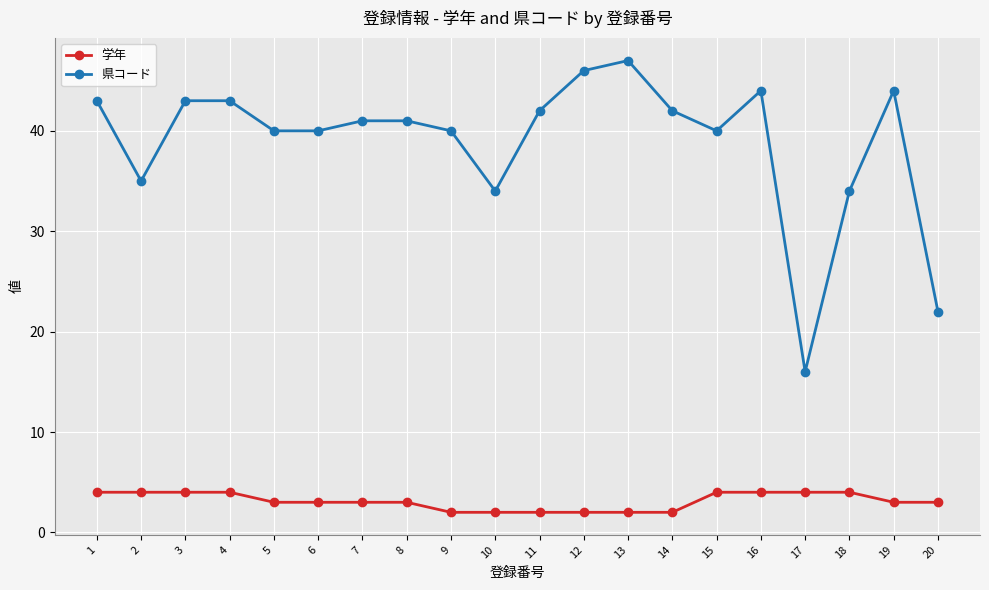

At which category is the sum across all series the highest?

13